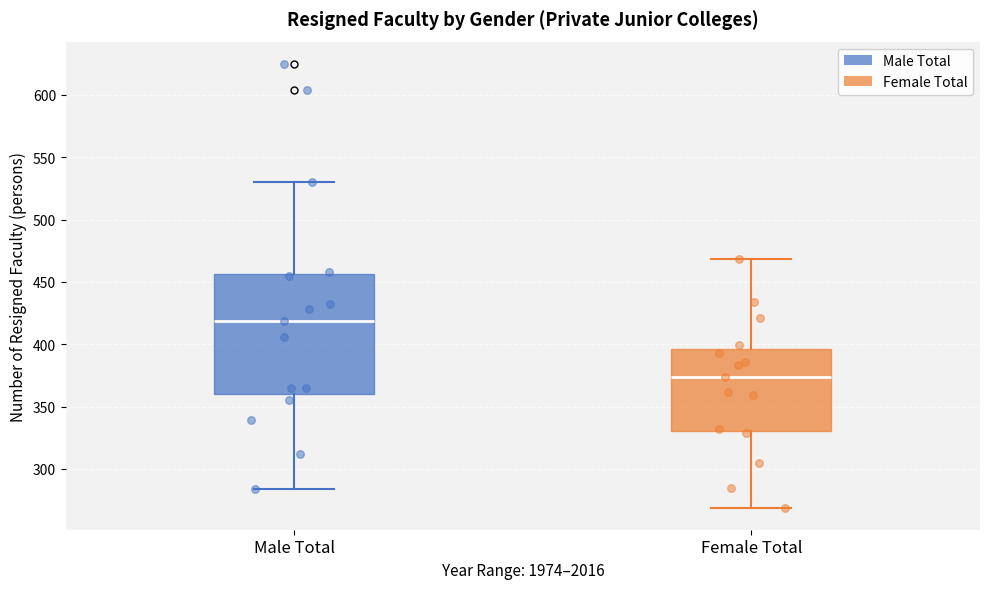

Reading left to right, transcribe this box plot: for each box, give where its median line is, the range the box spans, and where its two whiskers end, as read against the y-axis. The values are not printed on the chart, so give them approximately, as read against the axis.

Male Total: median 420, box 360 to 455, whiskers 285 to 530
Female Total: median 375, box 330 to 395, whiskers 270 to 470